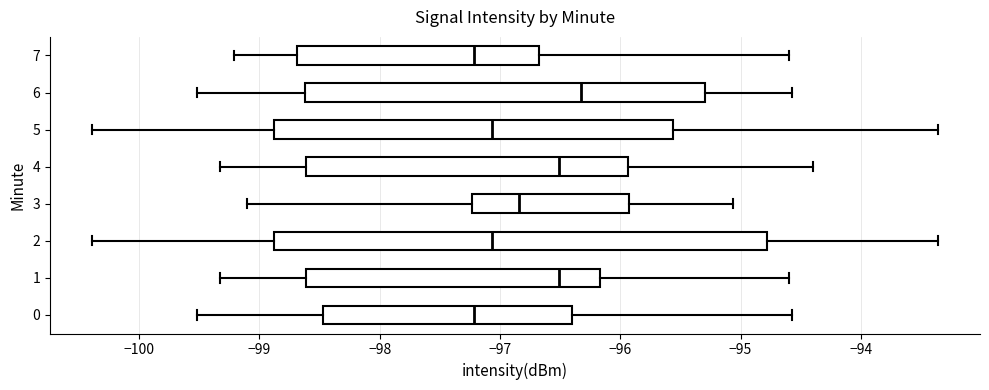

Reading bottom to top, read every box against the x-axis: the position of its median line, the range the box covers, and the ends of its whiskers. The values are not printed on the chart, so give them approximately, as read against the axis.

0: median -97.2, box -98.5 to -96.4, whiskers -99.5 to -94.6
1: median -96.5, box -98.6 to -96.2, whiskers -99.3 to -94.6
2: median -97.1, box -98.9 to -94.8, whiskers -100.4 to -93.4
3: median -96.8, box -97.2 to -95.9, whiskers -99.1 to -95.1
4: median -96.5, box -98.6 to -95.9, whiskers -99.3 to -94.4
5: median -97.1, box -98.9 to -95.6, whiskers -100.4 to -93.4
6: median -96.3, box -98.6 to -95.3, whiskers -99.5 to -94.6
7: median -97.2, box -98.7 to -96.7, whiskers -99.2 to -94.6